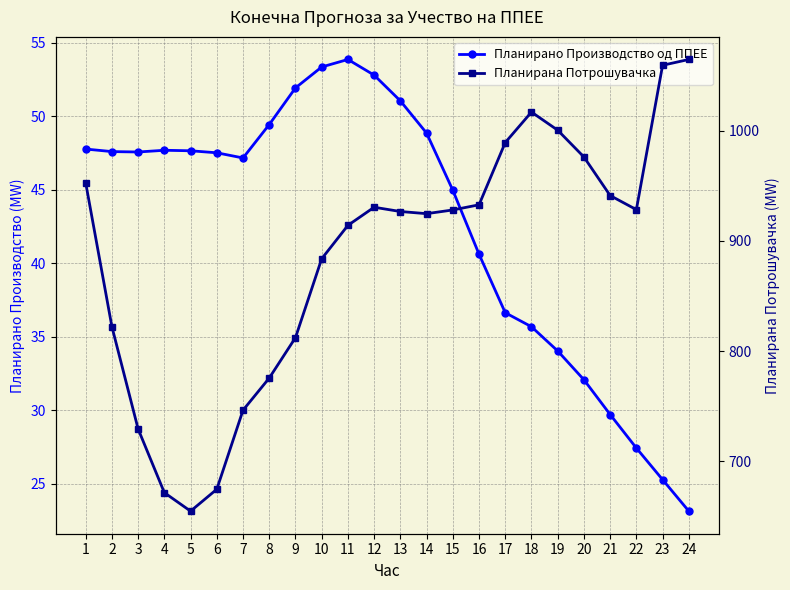

The value of Планирано Производство од ППЕЕ at 12 is 35.8. True or false?

False